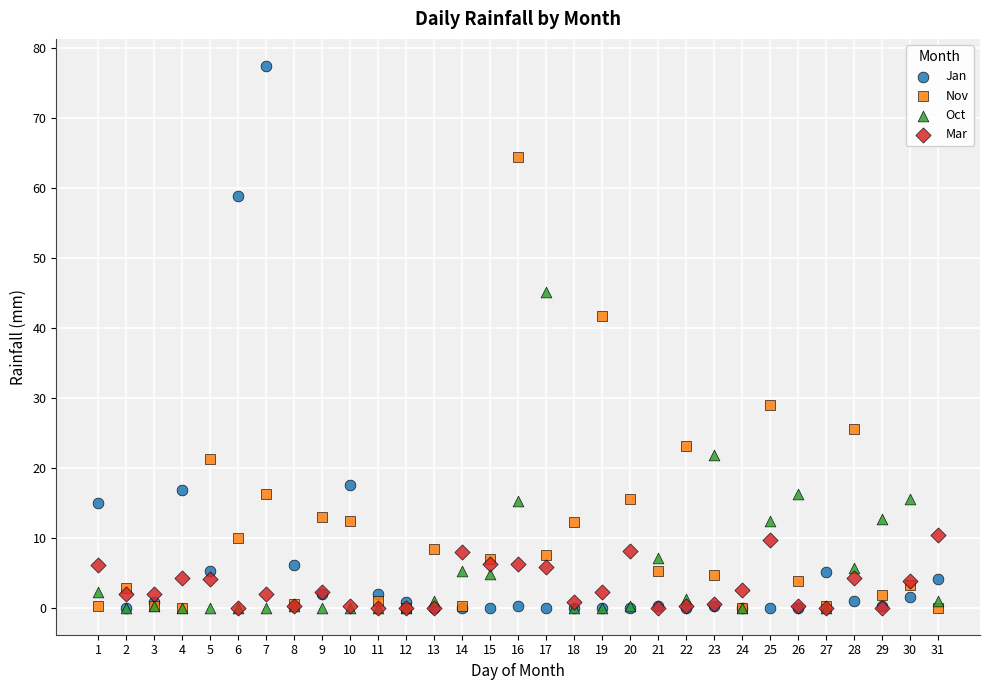

In the Jan series, what Y value is closest to 38?

17.5